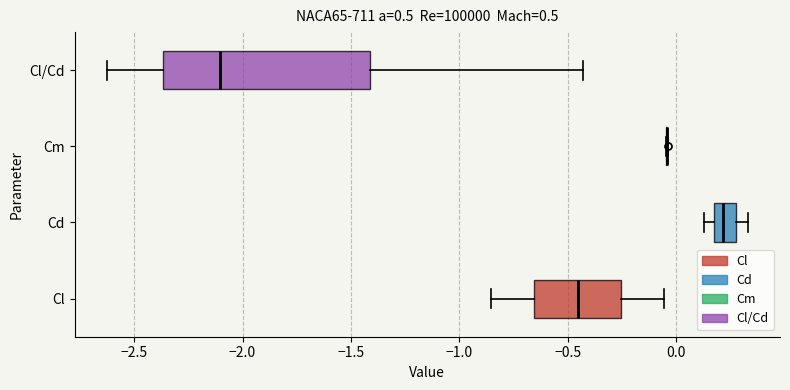

Which box is the widest, from its left edge to its right edge?

Cl/Cd